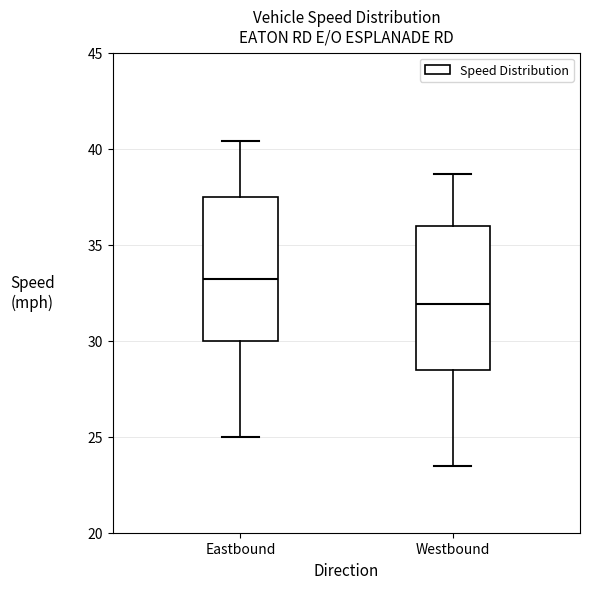

Reading left to right, transcribe this box plot: for each box, give where its median line is, the range the box spans, and where its two whiskers end, as read against the y-axis. The values are not printed on the chart, so give them approximately, as read against the axis.

Eastbound: median 33.0, box 30.0 to 37.5, whiskers 25.0 to 40.5
Westbound: median 32.0, box 28.5 to 36.0, whiskers 23.5 to 38.5